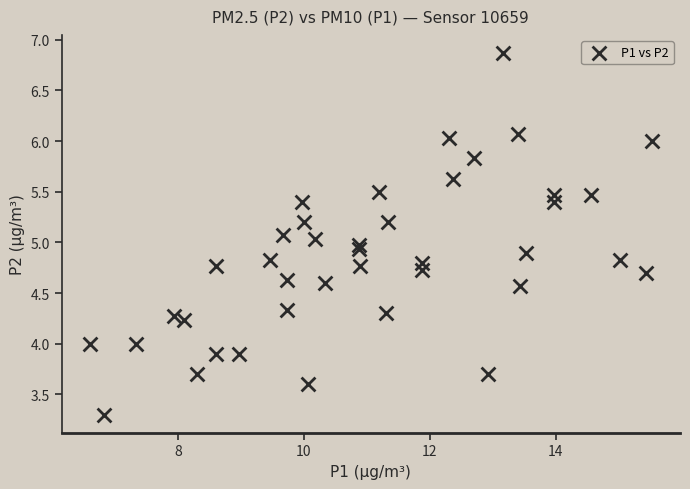

What is the range of Y values (max minus min)?

3.6